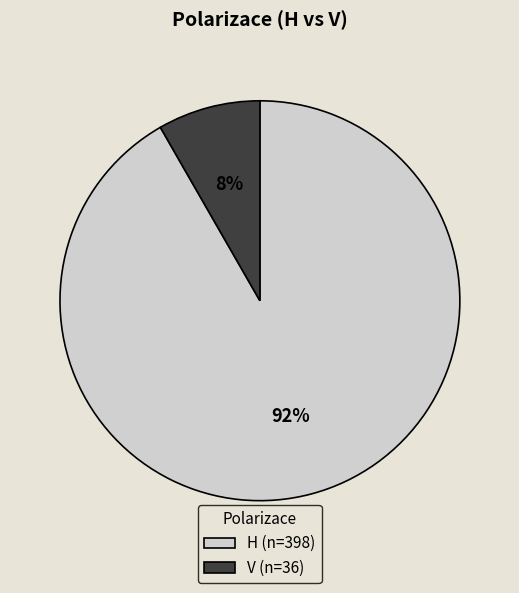

Between H and V, which is larger?

H